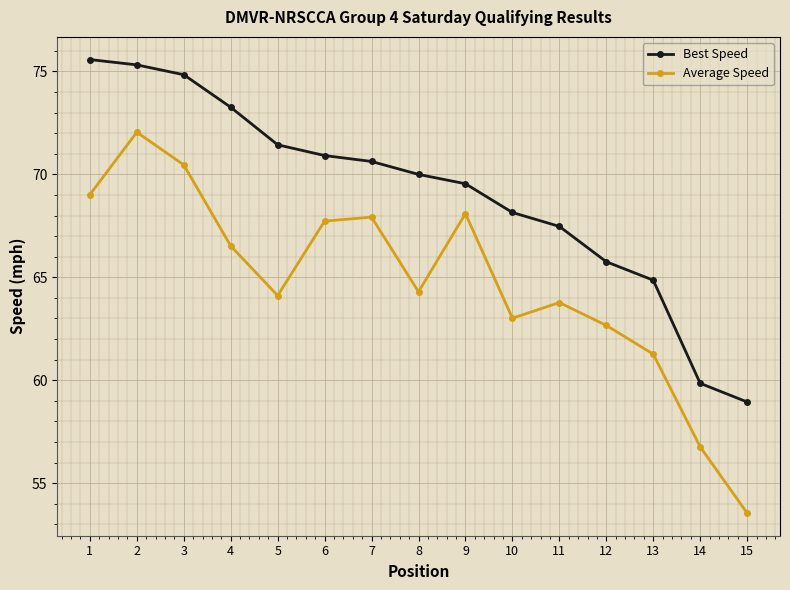

At which label is Best Speed closest to 67?

11